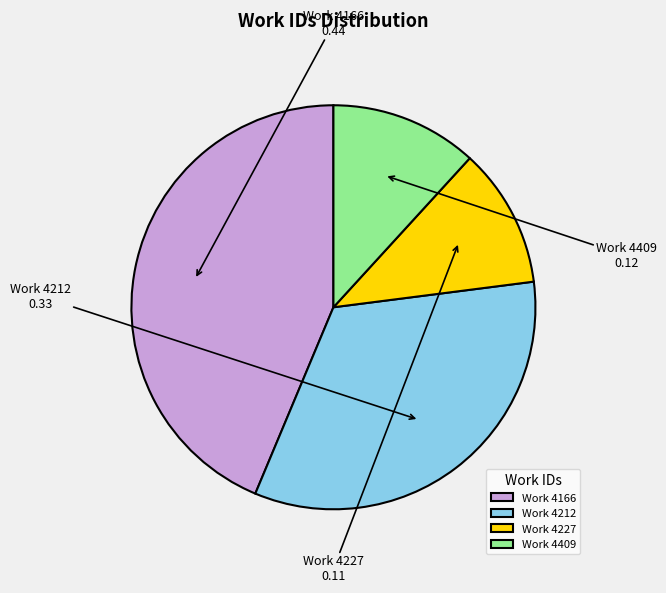

Which slice is the smallest?

Work 4227